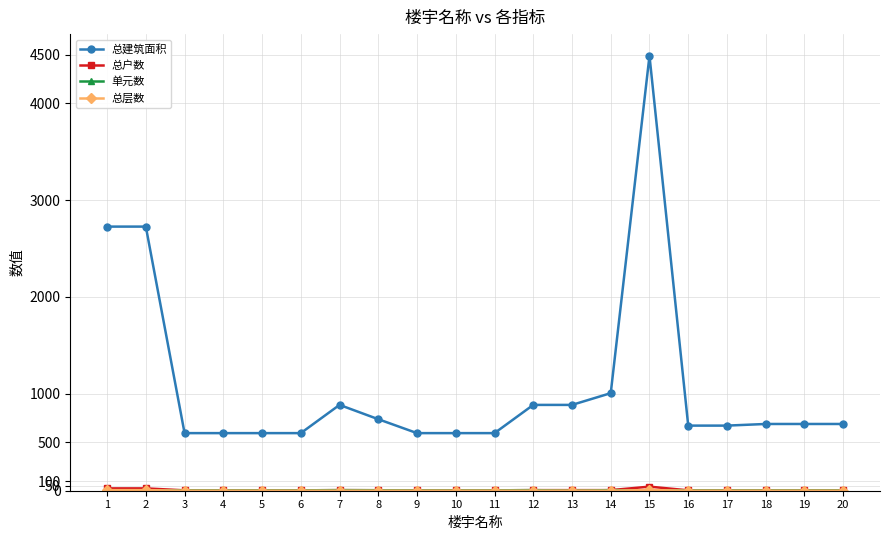

The value of 总建筑面积 at 20 is 1062.7. True or false?

False